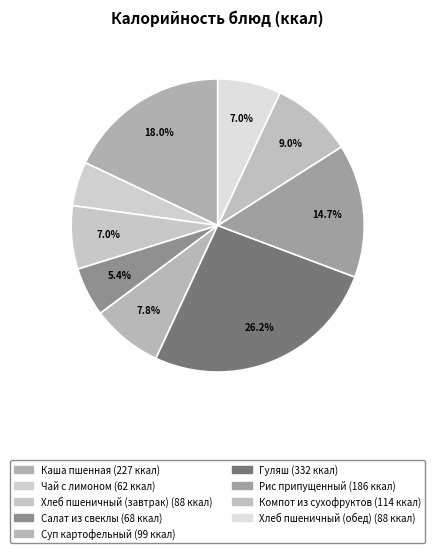

How many segments does this pie chart have?

9